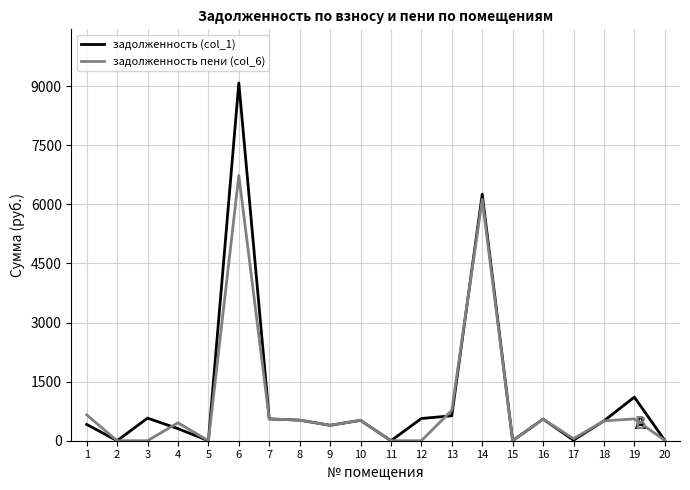

Which series has the largest range (max minus min)?

задолженность (col_1)